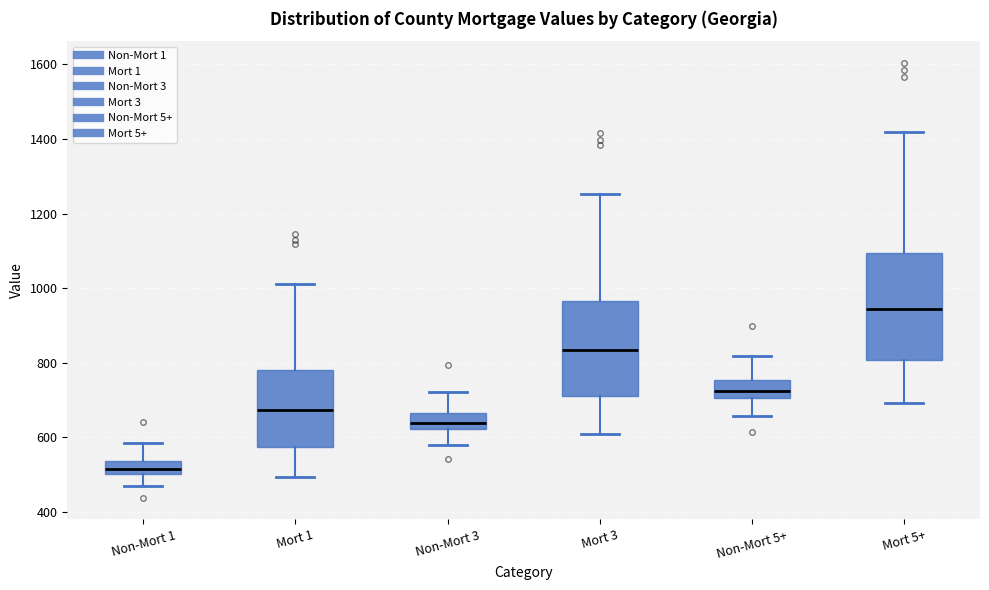

Which box has the highest median line?

Mort 5+